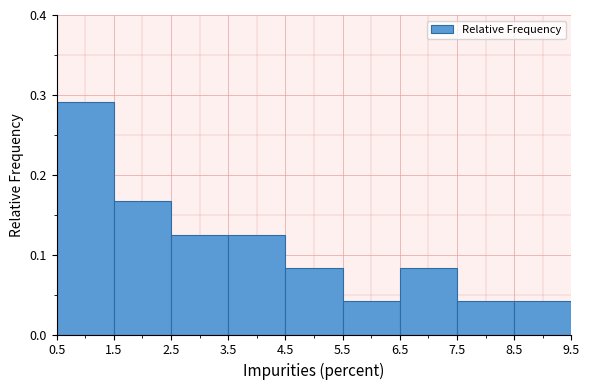

Over which range of the x-axis is the bar tallest?

0.5 to 1.5